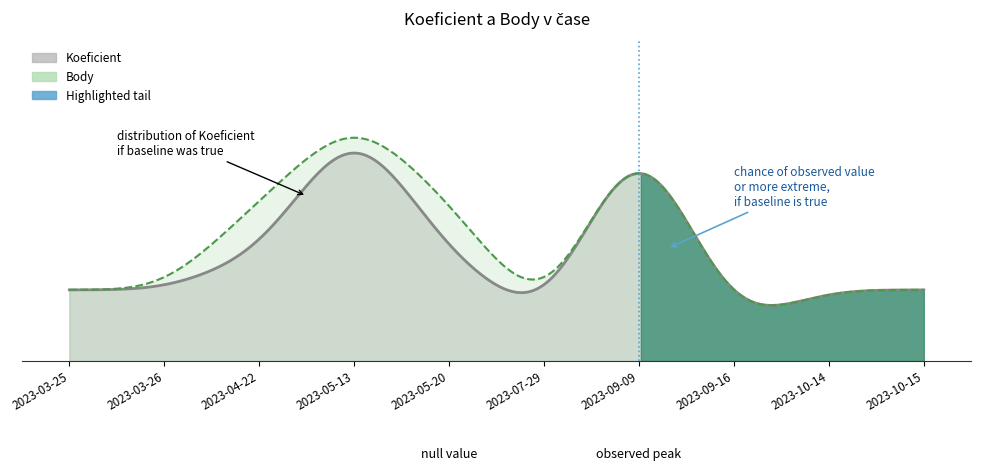

Between 2023-05-13 and 2023-10-15, which series saw the biggest shift?

Koeficient